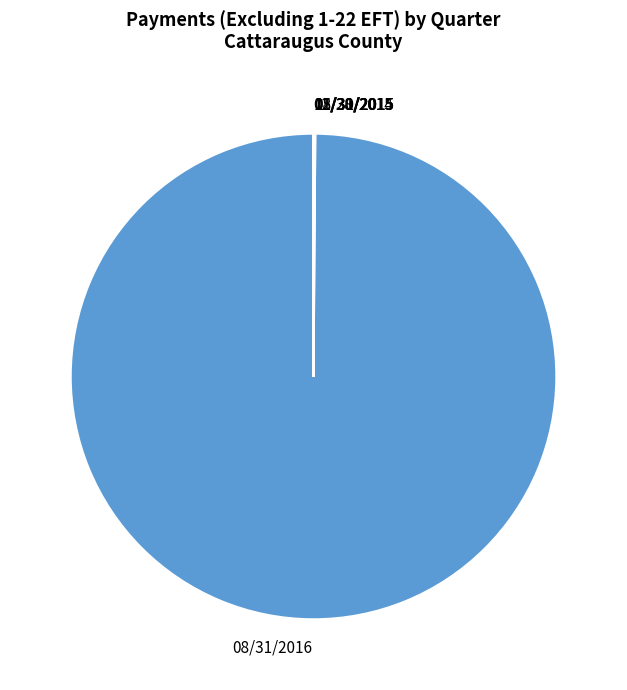

What is the majority slice?

08/31/2016